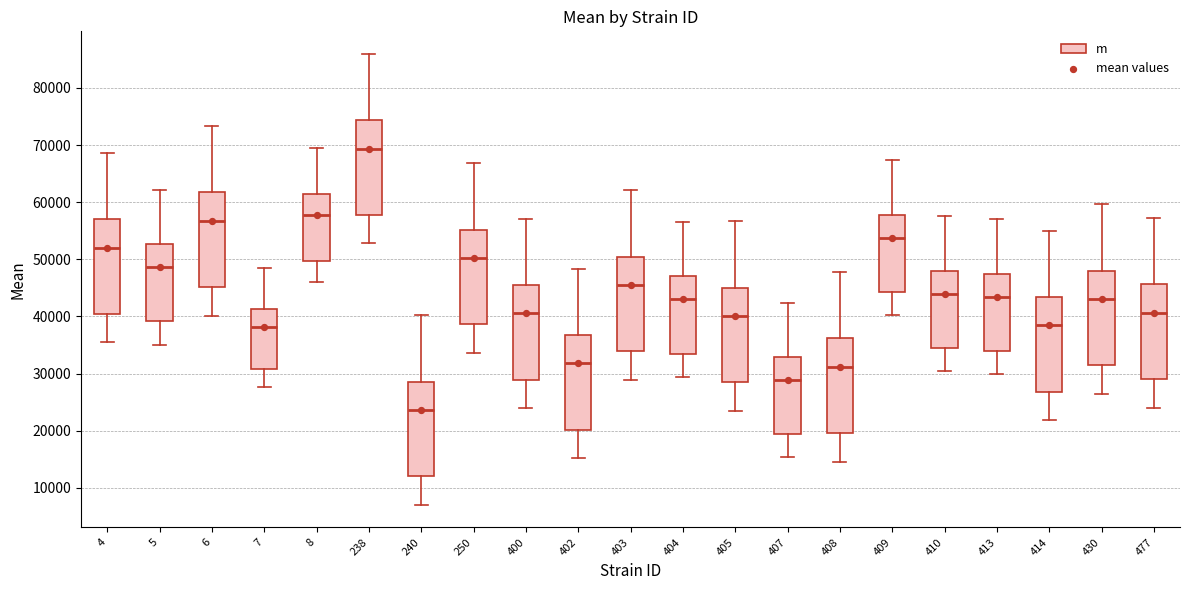

Which box's median line is the highest?

238